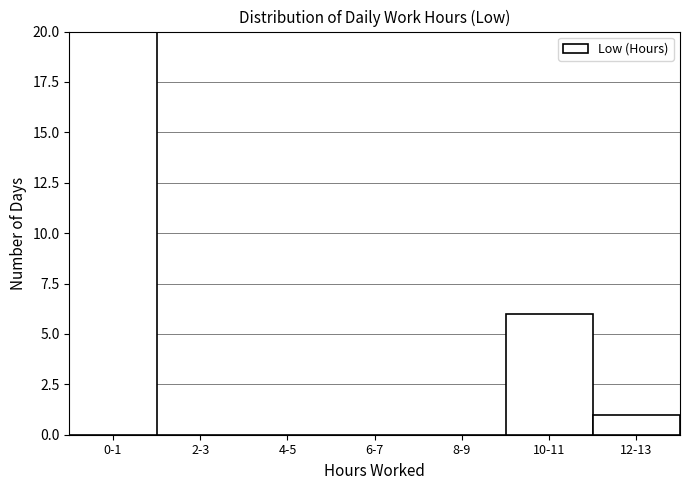

Reading left to right, extract all data points from this chart.

0-1=20	2-3=0	4-5=0	6-7=0	8-9=0	10-11=6	12-13=1